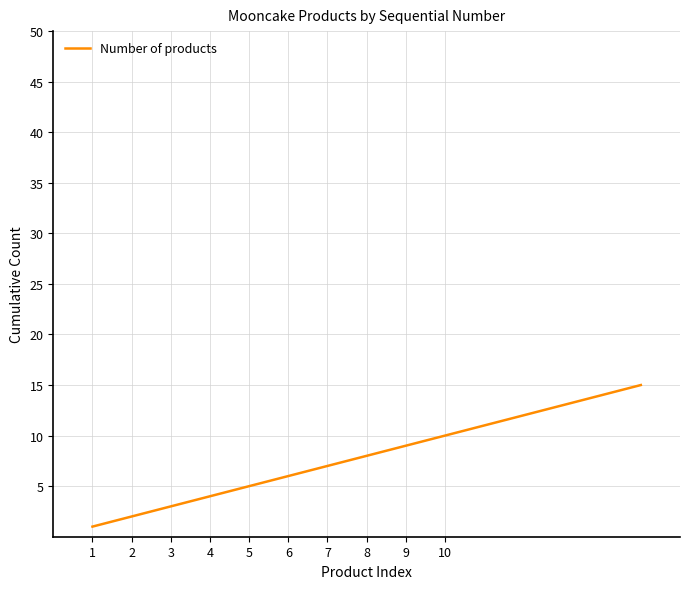

What is the difference between the maximum and minimum values?

14